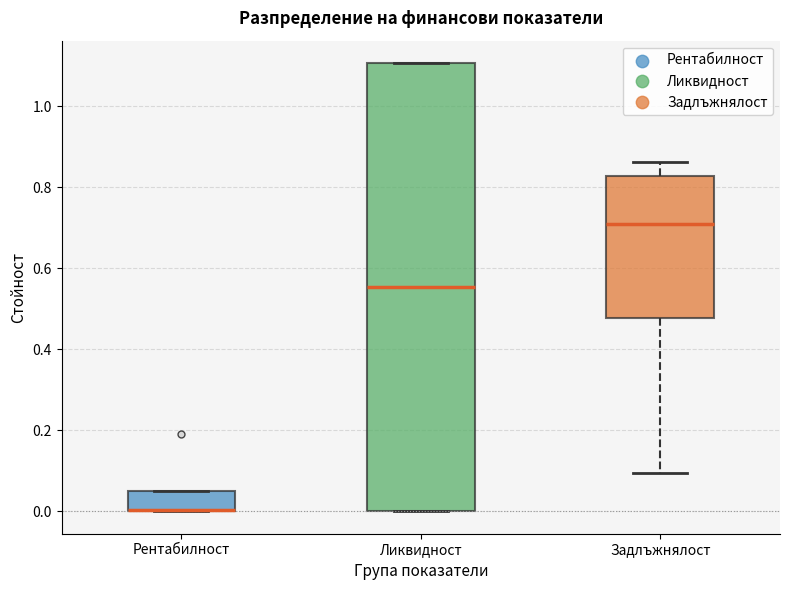

Reading left to right, read every box against the y-axis: the position of its median line, the range the box covers, and the ends of its whiskers. The values are not printed on the chart, so give them approximately, as read against the axis.

Рентабилност: median 0.00 (drawn on the box's lower edge), box 0.00 to 0.06, whiskers 0.00 to 0.06
Ликвидност: median 0.56, box 0.00 to 1.10, whiskers 0.00 to 1.10
Задлъжнялост: median 0.72, box 0.48 to 0.82, whiskers 0.10 to 0.86